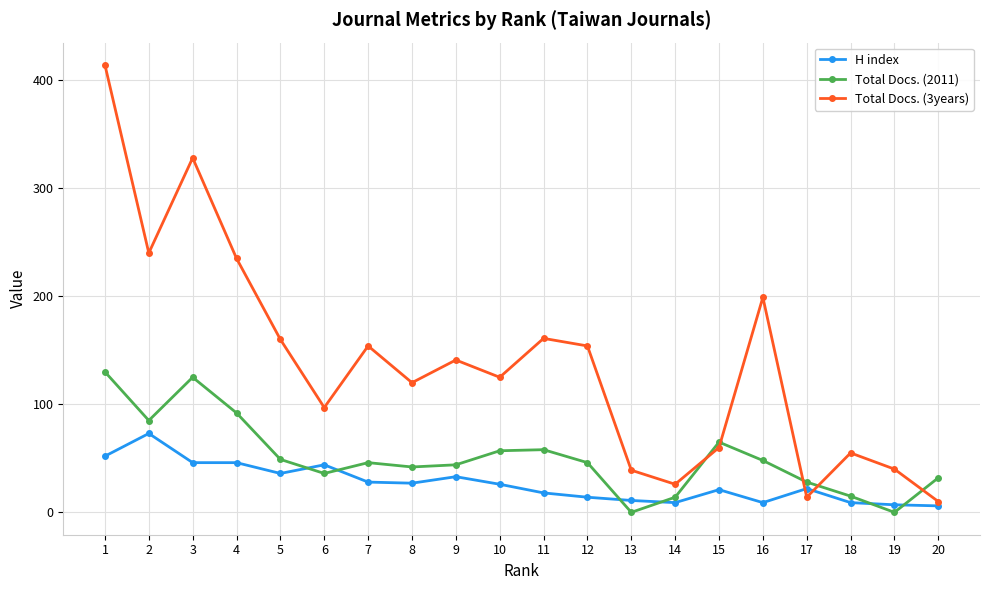

How many lines are shown in the chart?

3